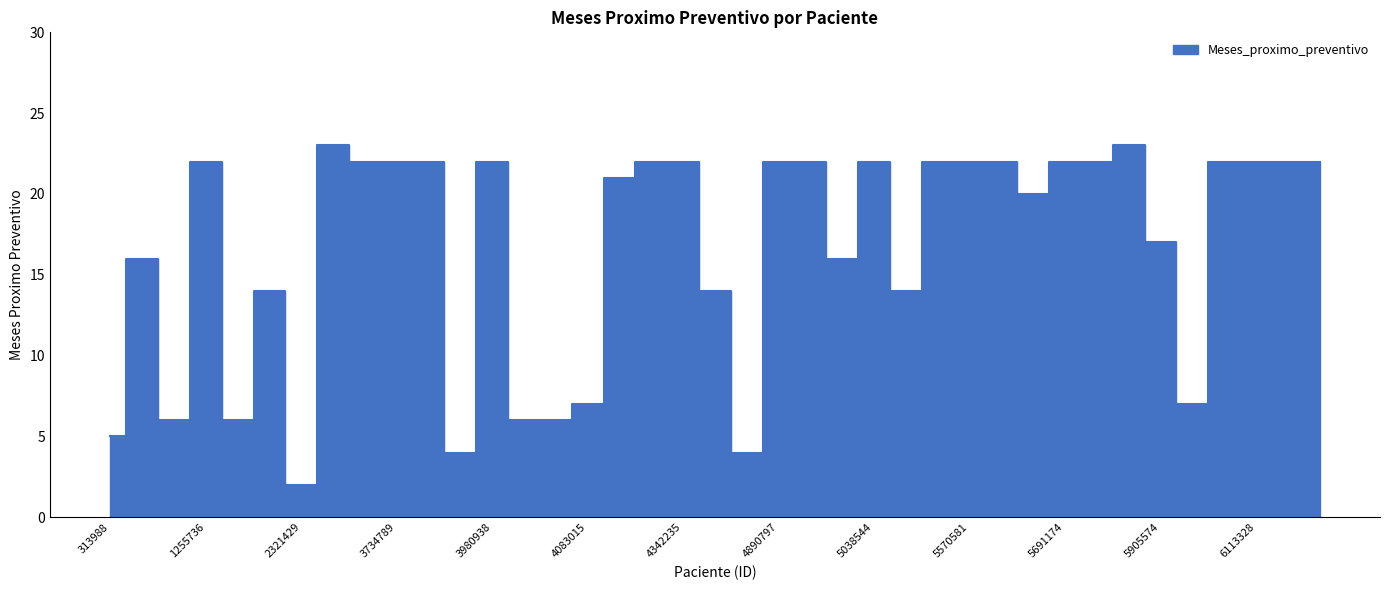

What is the smallest value displayed?

2